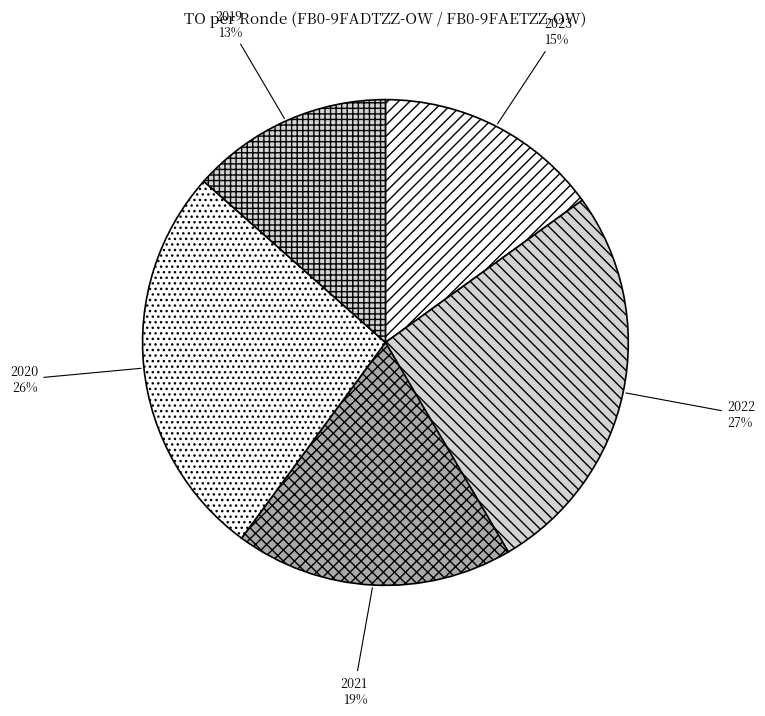

How many segments does this pie chart have?

5